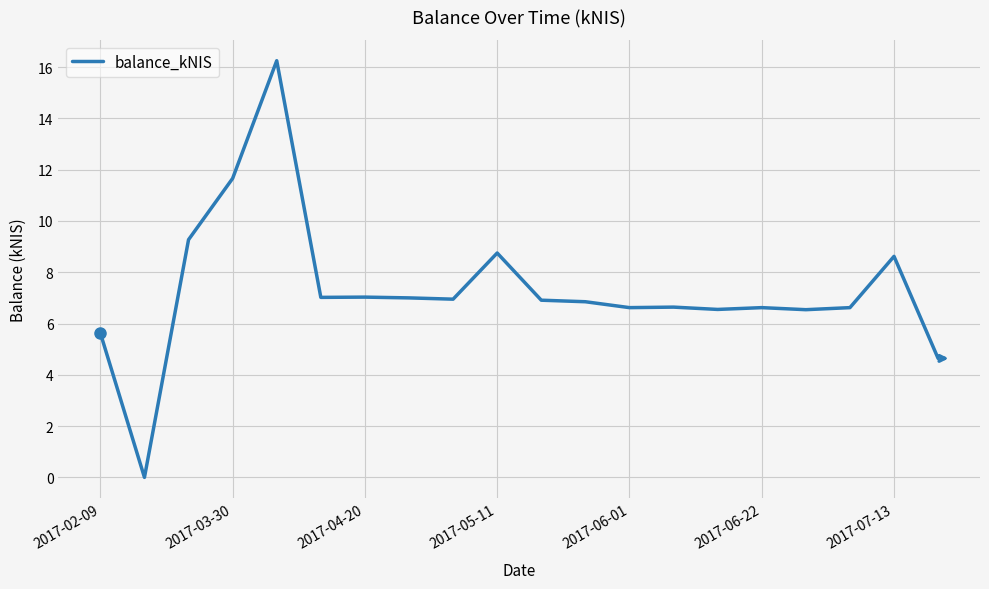

What is the approximate value at 2017-02-09?

5.6